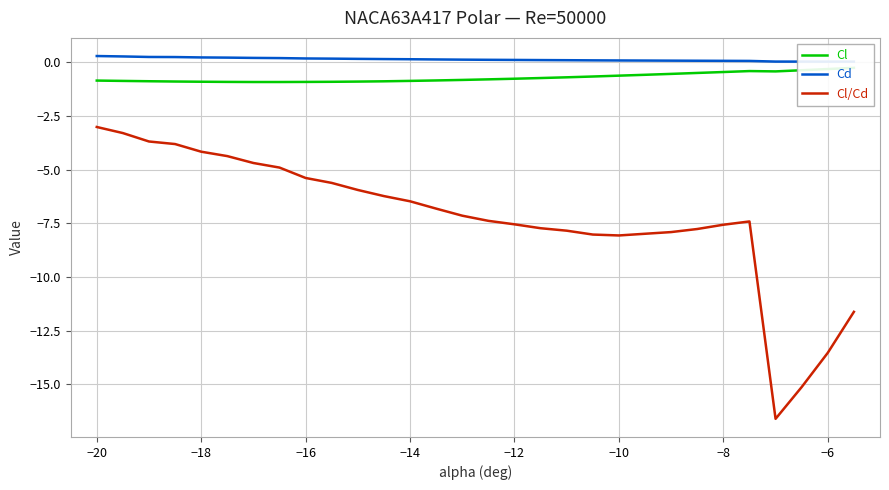

True or false: Cl and Cd cross at least once.

False